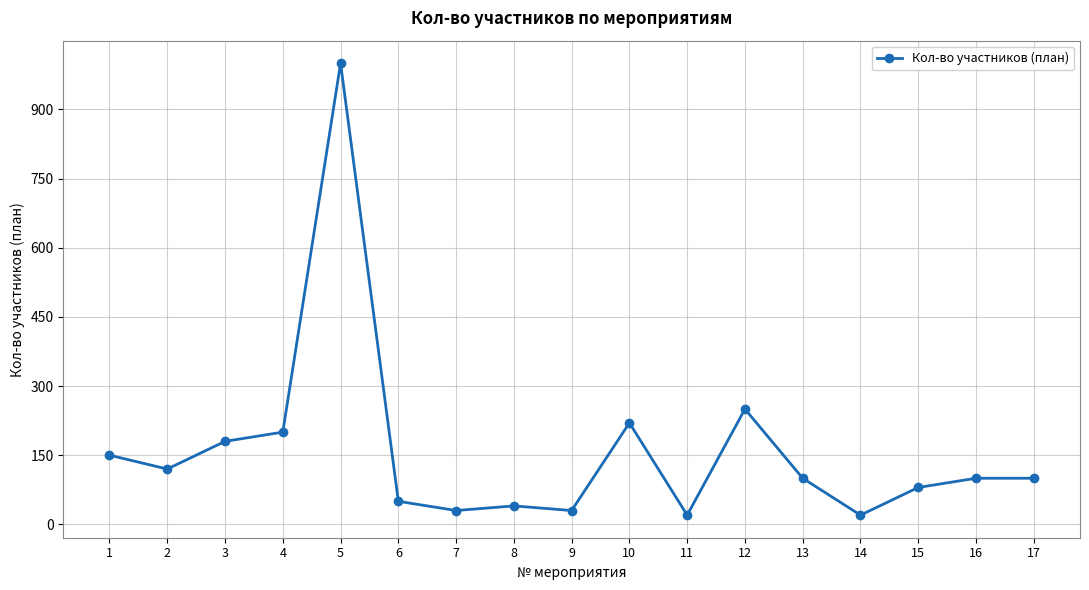

Where is the data nearest to the value 510?

12